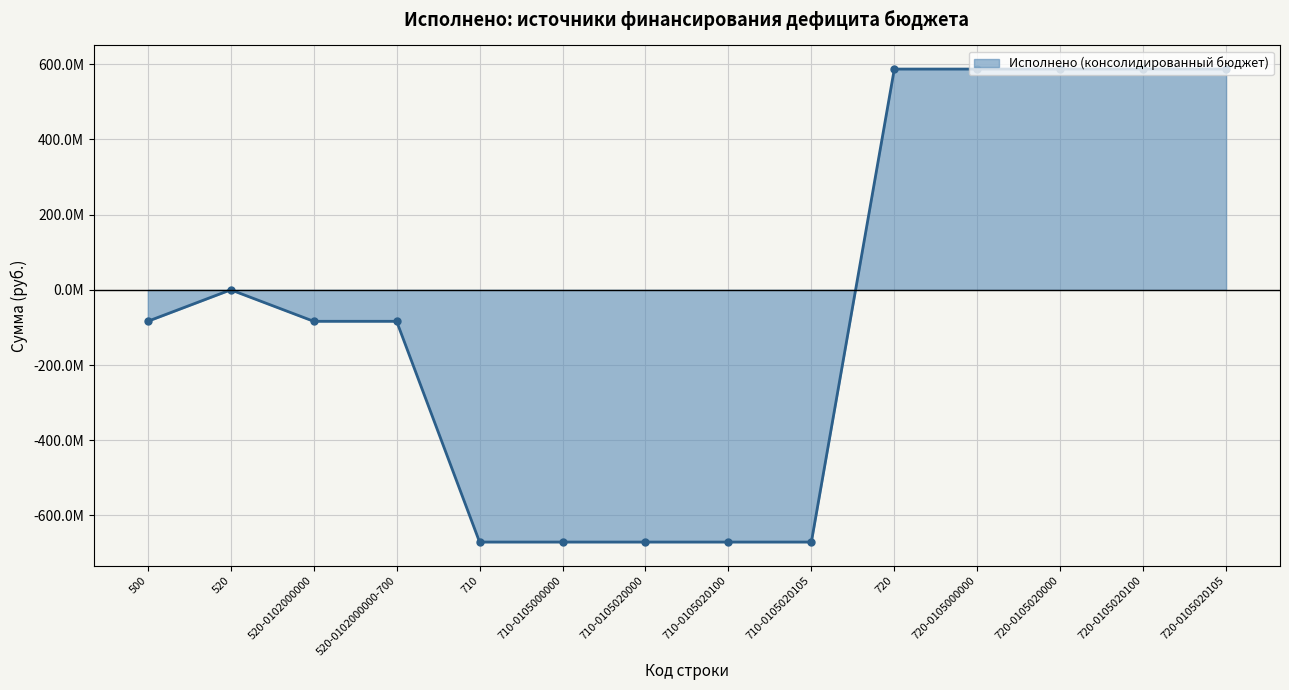

Does the chart have visible grid lines?

Yes